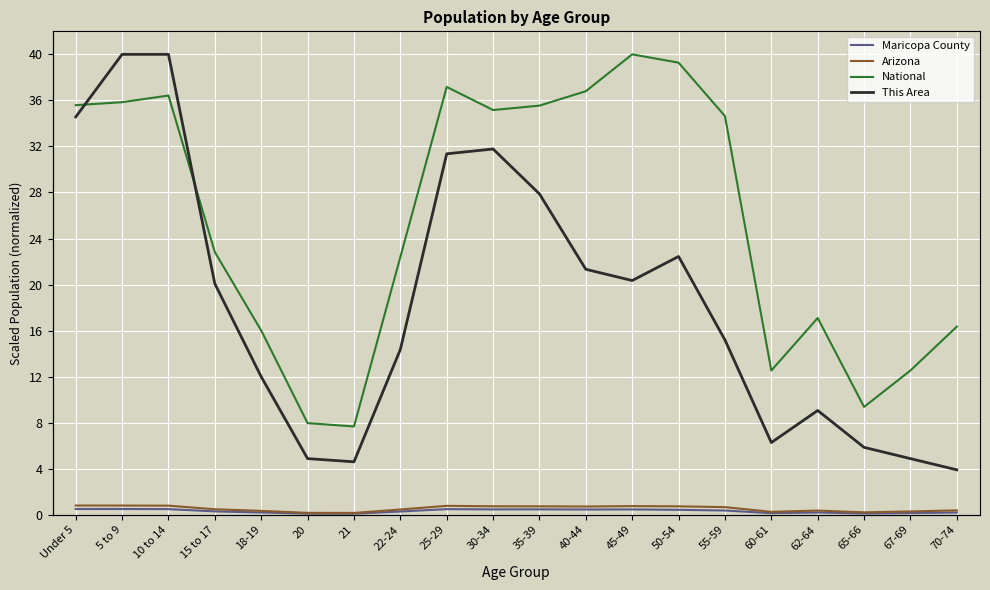

Which series has the largest total across all categories?

National